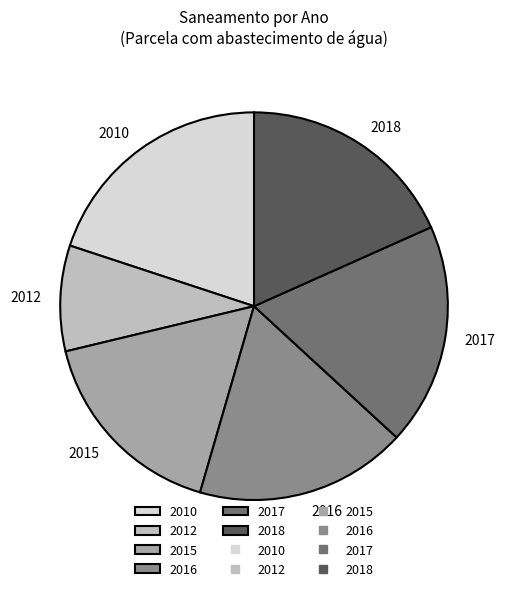

Do 2012 and 2017 together represent more than half of the pie?

No